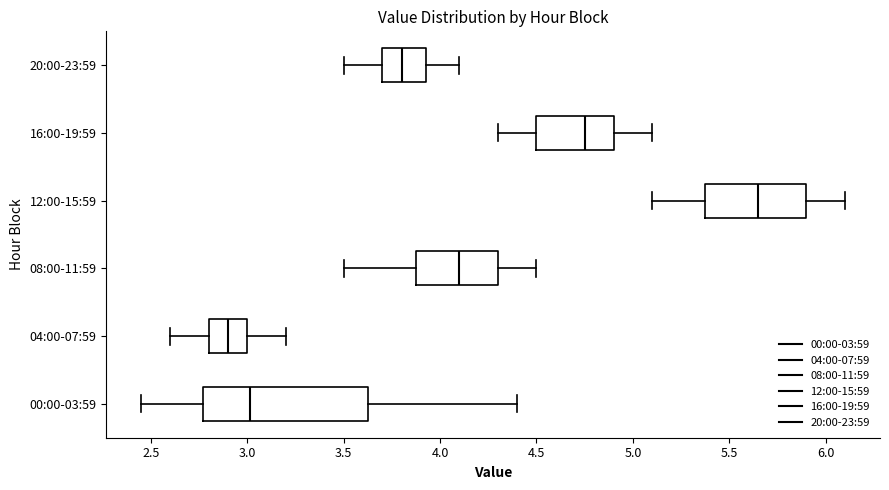

Reading bottom to top, transcribe this box plot: for each box, give where its median line is, the range the box spans, and where its two whiskers end, as read against the x-axis. The values are not printed on the chart, so give them approximately, as read against the axis.

00:00-03:59: median 3.00, box 2.75 to 3.65, whiskers 2.45 to 4.40
04:00-07:59: median 2.90, box 2.80 to 3.00, whiskers 2.60 to 3.20
08:00-11:59: median 4.10, box 3.90 to 4.30, whiskers 3.50 to 4.50
12:00-15:59: median 5.65, box 5.40 to 5.90, whiskers 5.10 to 6.10
16:00-19:59: median 4.75, box 4.50 to 4.90, whiskers 4.30 to 5.10
20:00-23:59: median 3.80, box 3.70 to 3.95, whiskers 3.50 to 4.10